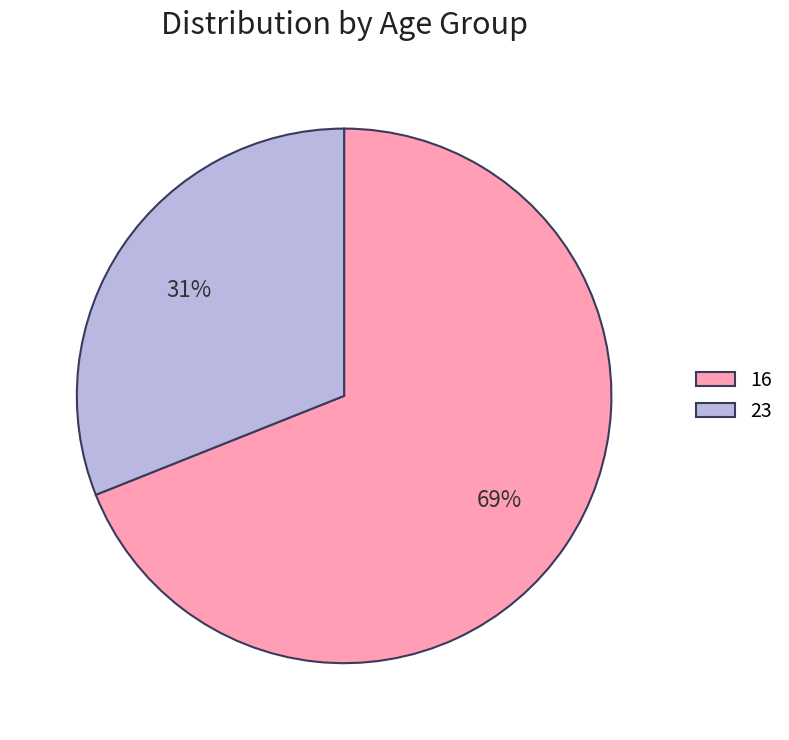

What is the largest slice in the pie chart?

16